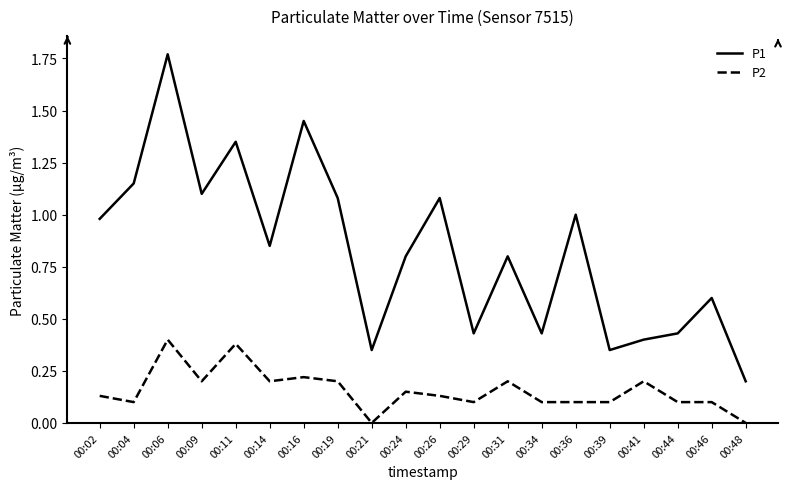

Which label corresponds to the largest value in the chart?

00:06